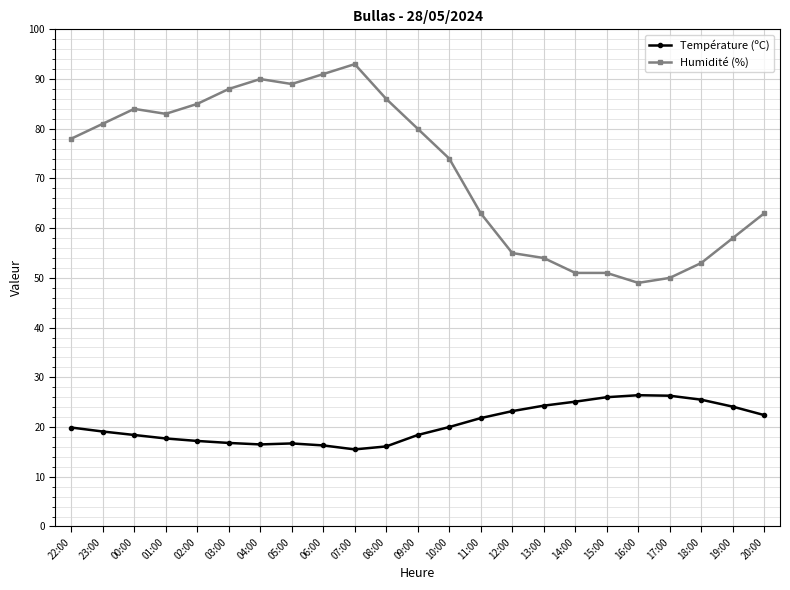

Which series has the largest range (max minus min)?

Humidité (%)